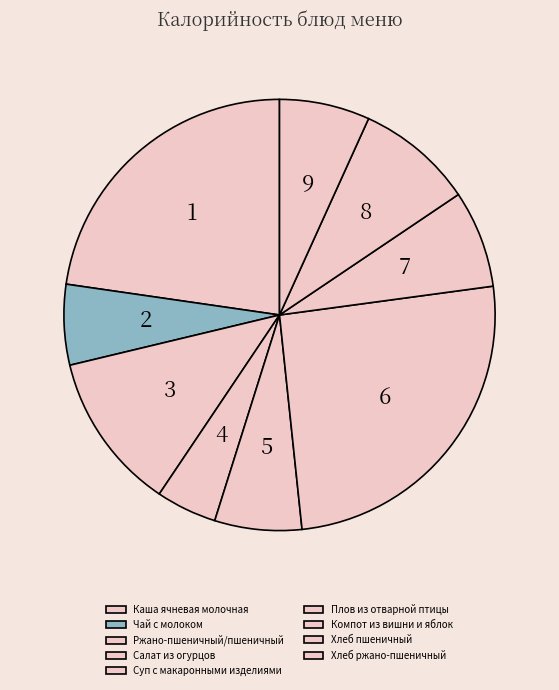

Does Хлеб ржано-пшеничный account for over 50% of the chart?

No